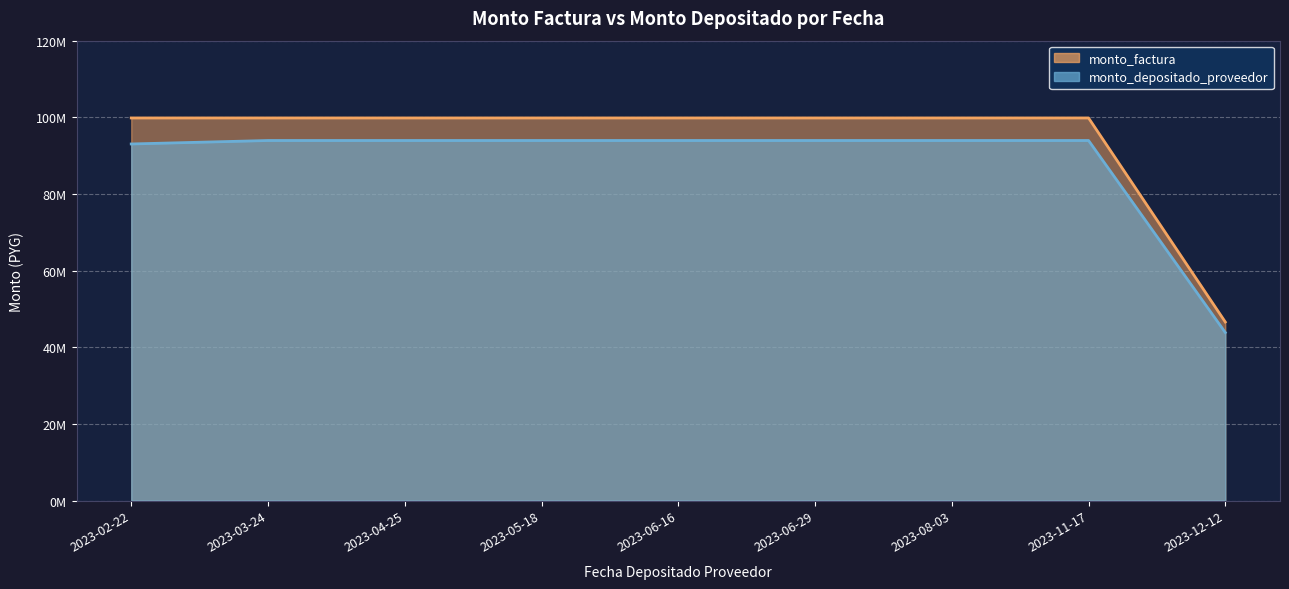

Reading left to right, list all the values displayed in this chart.

monto_factura: 2023-02-22=99833333	2023-03-24=99833333	2023-04-25=99833333	2023-05-18=99833333	2023-06-16=99833333	2023-06-29=99833333	2023-08-03=99833333	2023-11-17=99833333	2023-12-12=46588889
monto_depositado_proveedor: 2023-02-22=93044666	2023-03-24=93947706	2023-04-25=93947706	2023-05-18=93947706	2023-06-16=93947706	2023-06-29=93947706	2023-08-03=93947706	2023-11-17=93947706	2023-12-12=43842263